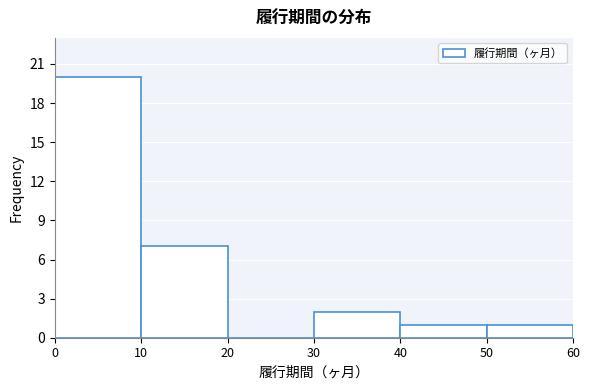

Reading left to right, list every bar in this chart as the range it spans on the x-axis followed by its height. The values are not printed on the chart, so give them approximately, as read against the axis.

0 to 10: 20
10 to 20: 7
20 to 30: 0
30 to 40: 2
40 to 50: 1
50 to 60: 1